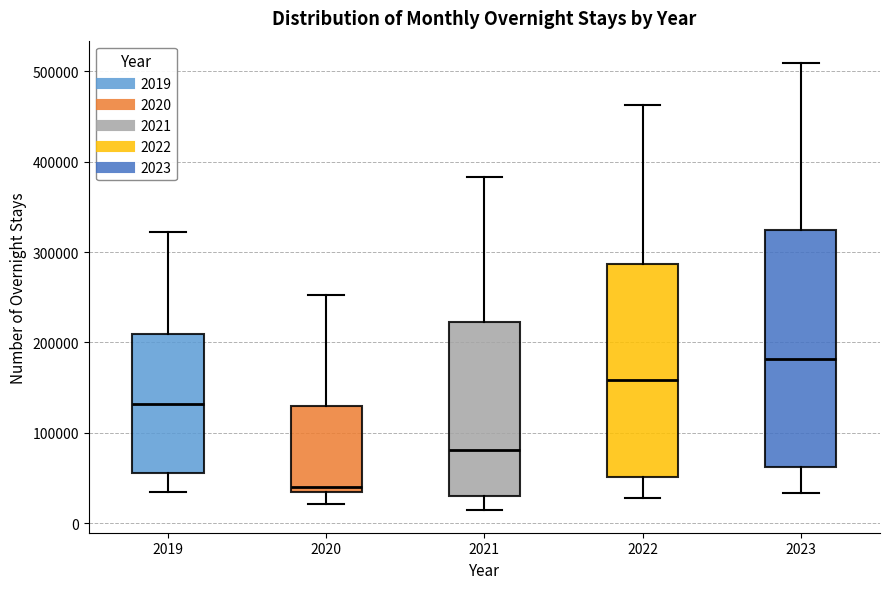

Reading left to right, transcribe this box plot: for each box, give where its median line is, the range the box spans, and where its two whiskers end, as read against the y-axis. The values are not printed on the chart, so give them approximately, as read against the axis.

2019: median 130000, box 60000 to 210000, whiskers 30000 to 320000
2020: median 40000, box 30000 to 130000, whiskers 20000 to 250000
2021: median 80000, box 30000 to 220000, whiskers 10000 to 380000
2022: median 160000, box 50000 to 290000, whiskers 30000 to 460000
2023: median 180000, box 60000 to 320000, whiskers 30000 to 510000